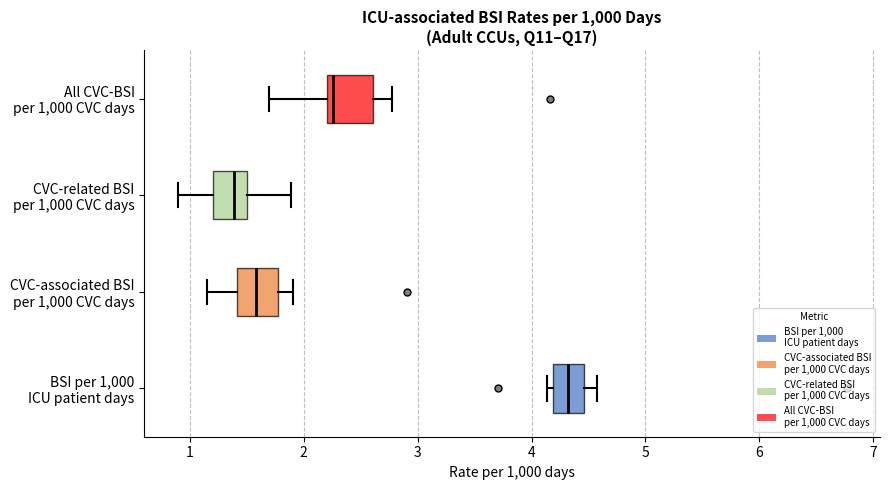

Which box's median line is the furthest to the left?

CVC-related BSI per 1,000 CVC days